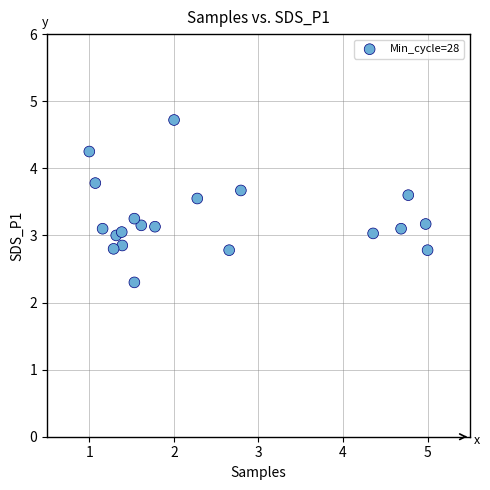

What is the range of Y values (max minus min)?

2.4